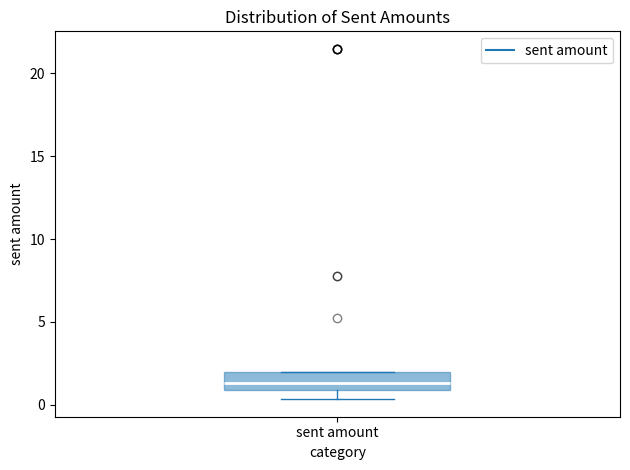

Read this box plot against the y-axis: the position of the median line, the range covered by the box, and the ends of both whiskers. The values are not printed on the chart, so give them approximately, as read against the axis.

median 1.5, box 1.0 to 2.0, whiskers 0.5 to 2.0